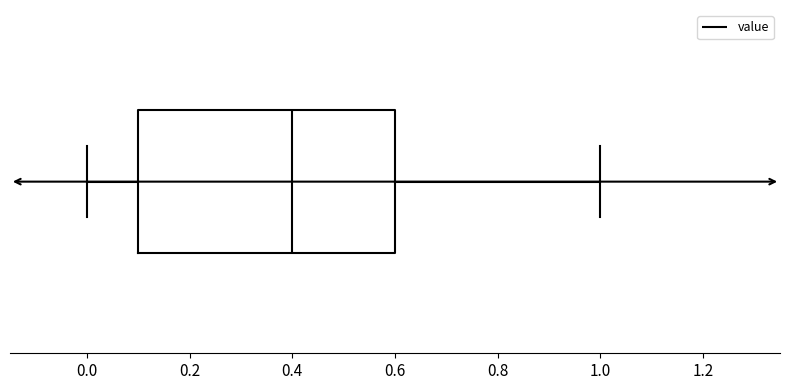

Read this box plot against the x-axis: the position of the median line, the range covered by the box, and the ends of both whiskers. The values are not printed on the chart, so give them approximately, as read against the axis.

median 0.4, box 0.1 to 0.6, whiskers 0.0 to 1.0